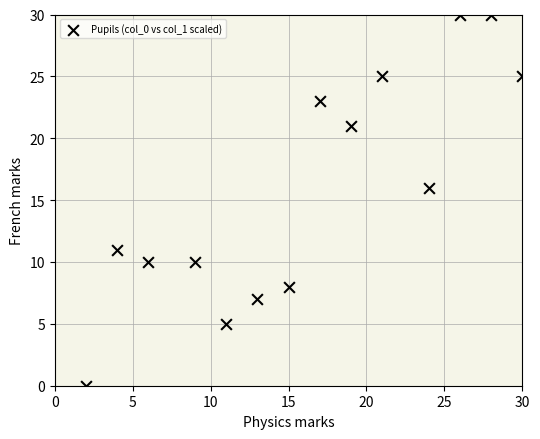

What Y value in the scatter plot is closest to 15?

16